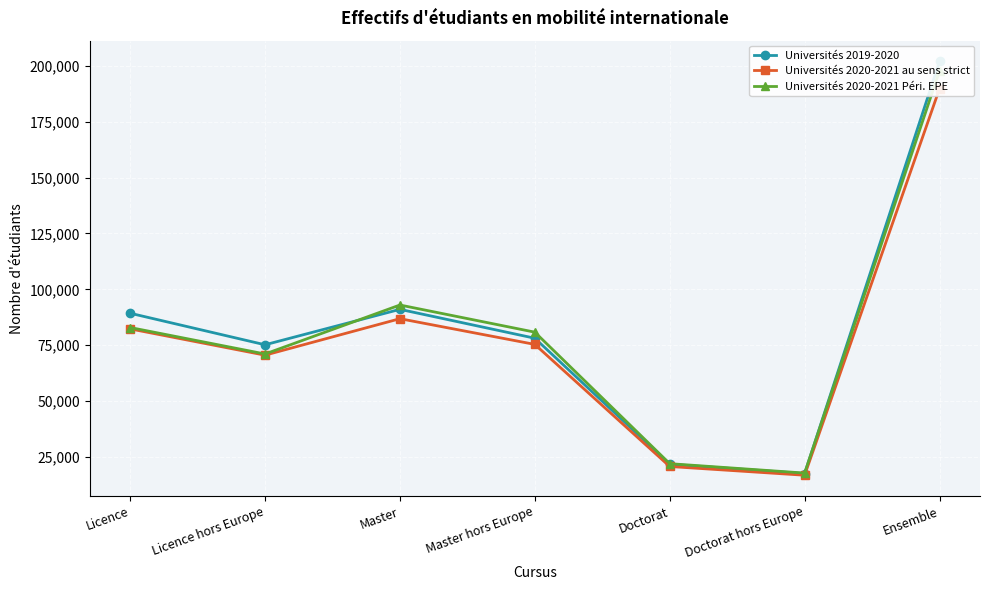

Is it true that Universités 2020-2021 au sens strict equals 82290 at Licence?

True